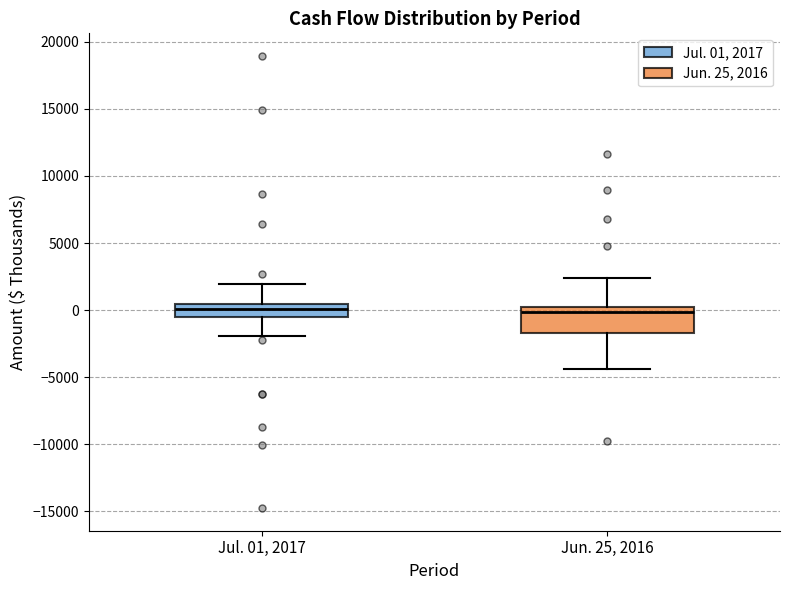

Which box is the tallest, from its lower edge to its upper edge?

Jun. 25, 2016